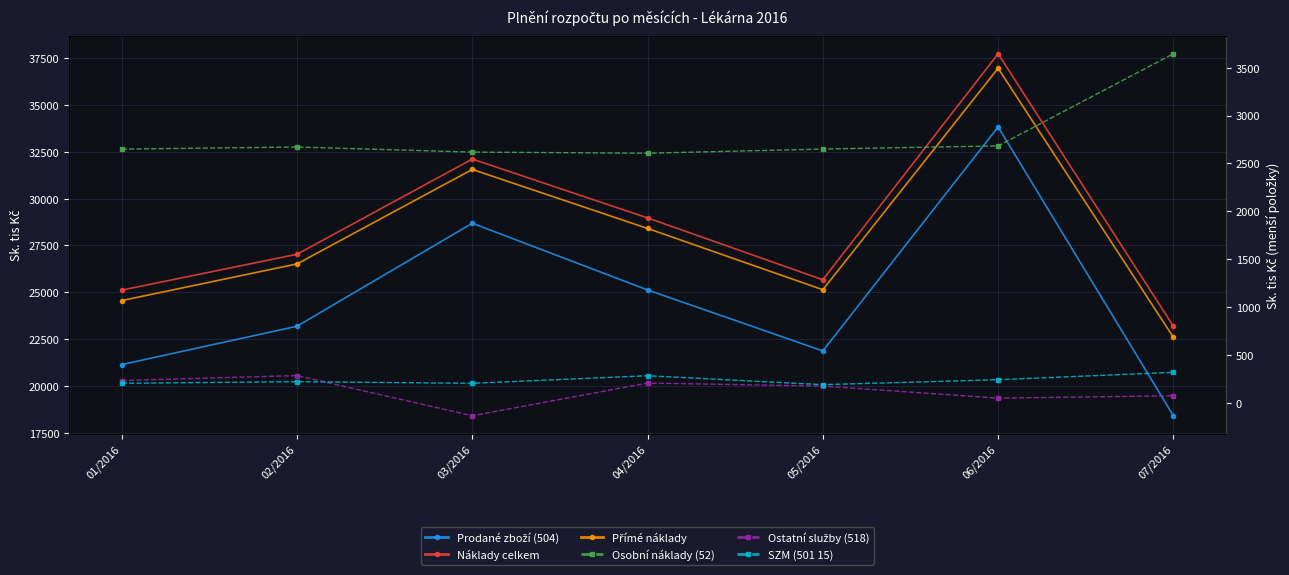

True or false: Náklady celkem and SZM (501 15) intersect in this chart.

False